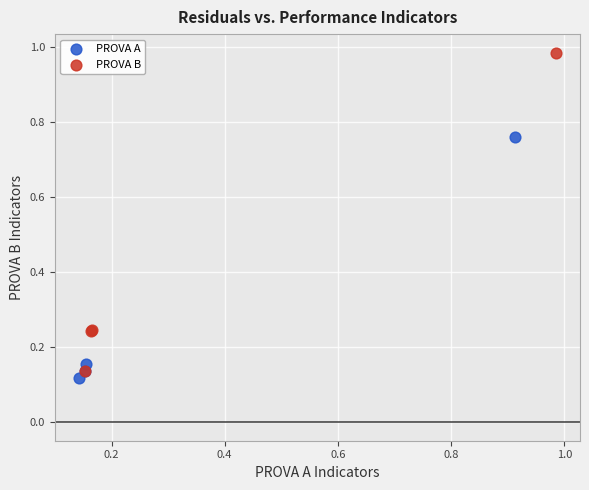

Which series contains the lowest Y value?

PROVA A